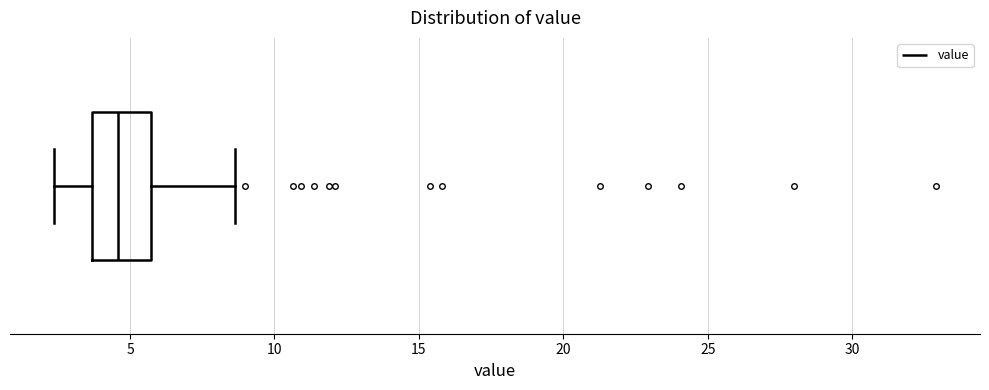

Where is the right edge of the box on the x-axis? The values are not printed on the chart, so give them approximately, as read against the axis.

5.5